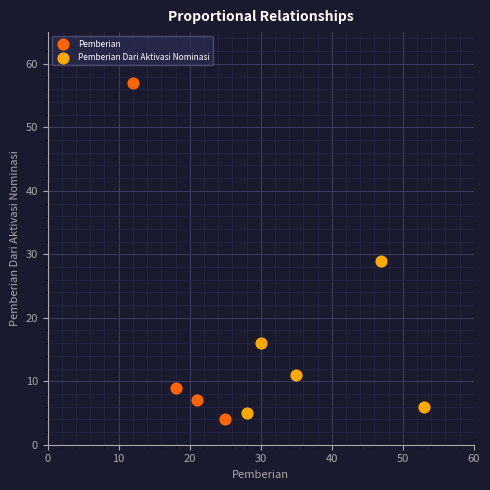

What are all the series names shown in the legend?

Pemberian, Pemberian Dari Aktivasi Nominasi